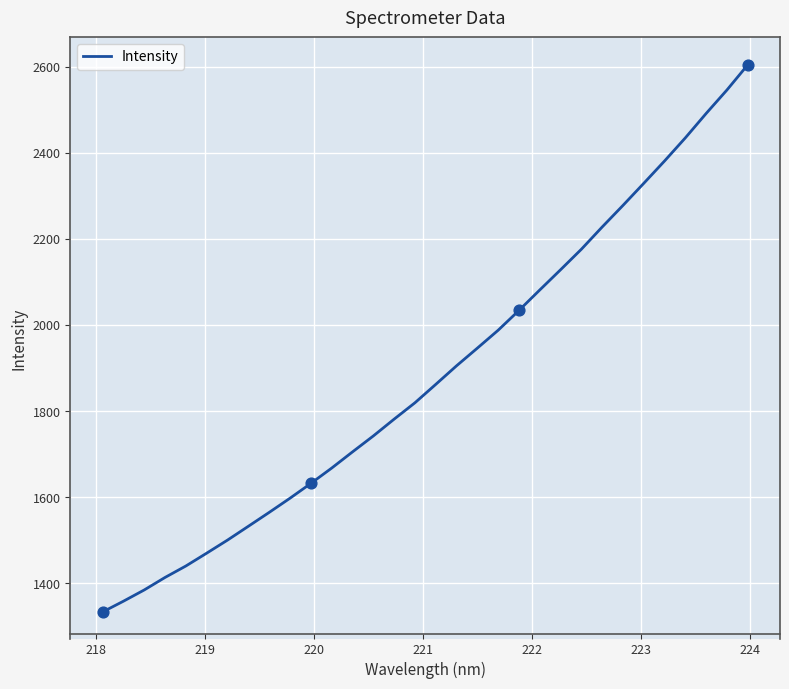

What is the maximum value shown in the chart?

2604.6